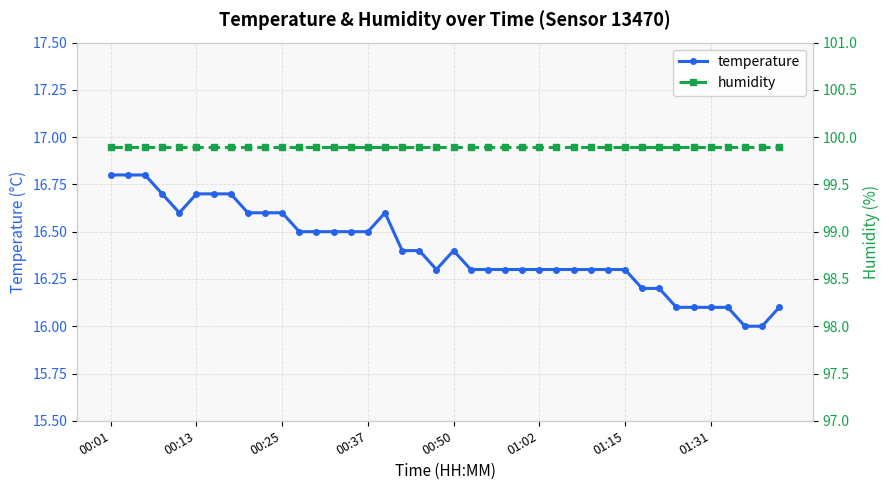

What is the sum of all temperature values?

656.1